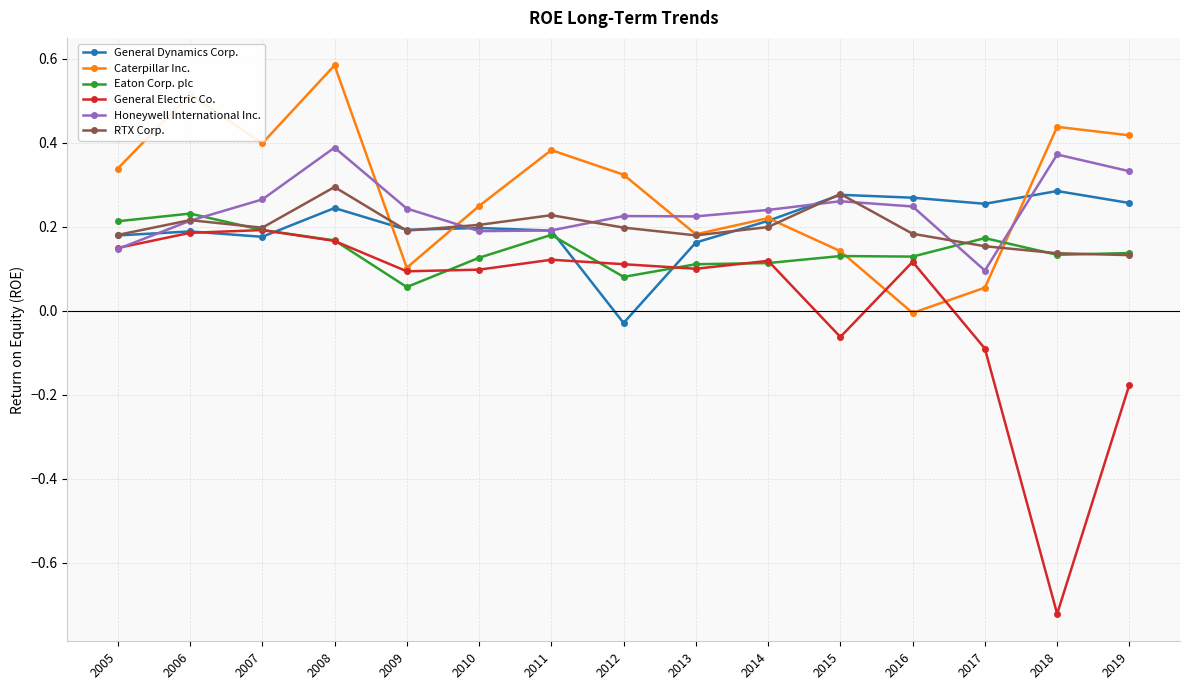

Is the value of Eaton Corp. plc at 2008 greater than the value of General Dynamics Corp. at 2018?

No